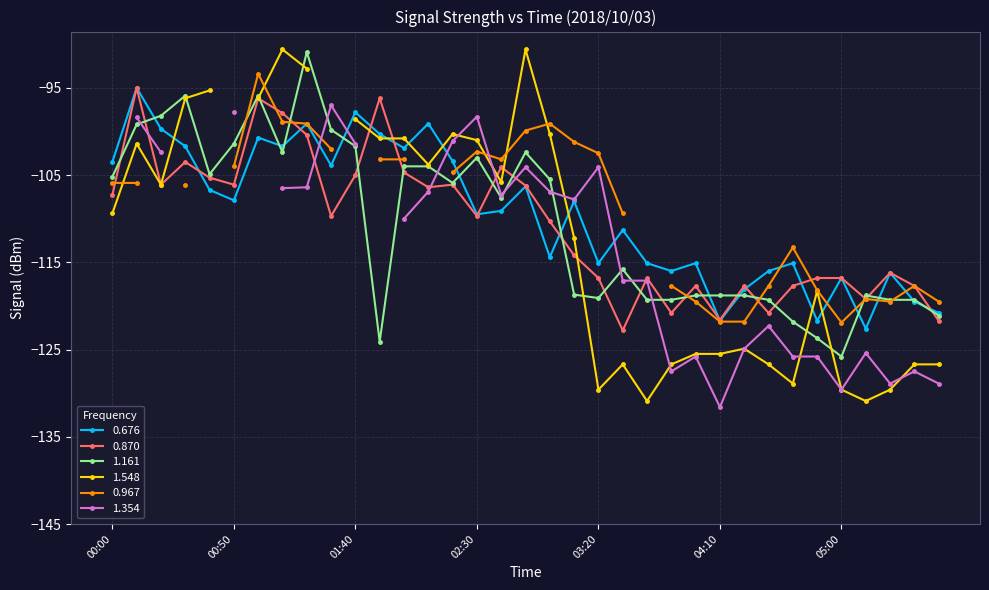

What is the lowest value of the 1.161 series?

-125.8